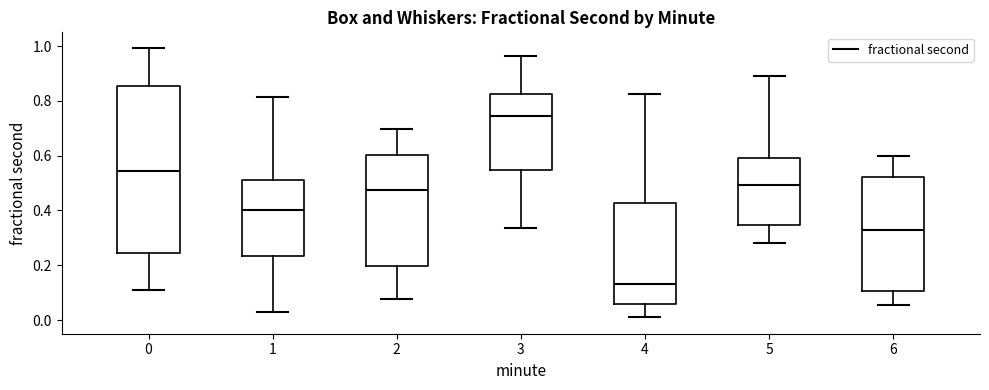

Where does the median line of the box at x = 2 sit on the y-axis? The values are not printed on the chart, so give them approximately, as read against the axis.

0.48